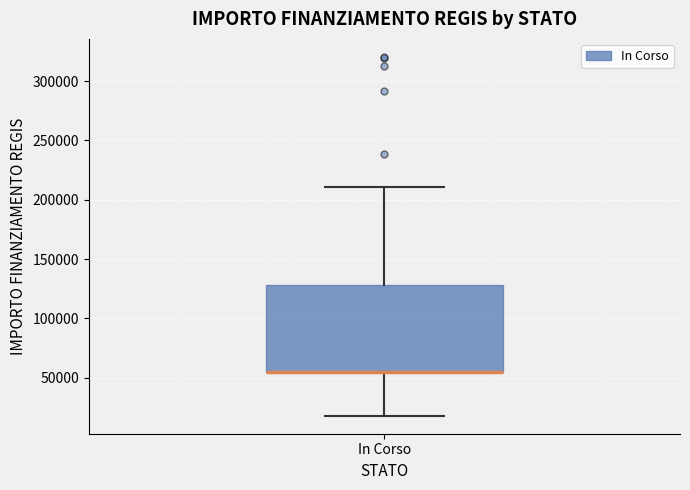

Read this box plot against the y-axis: the position of the median line, the range covered by the box, and the ends of both whiskers. The values are not printed on the chart, so give them approximately, as read against the axis.

median 55000 (drawn on the box's lower edge), box 55000 to 130000, whiskers 20000 to 210000